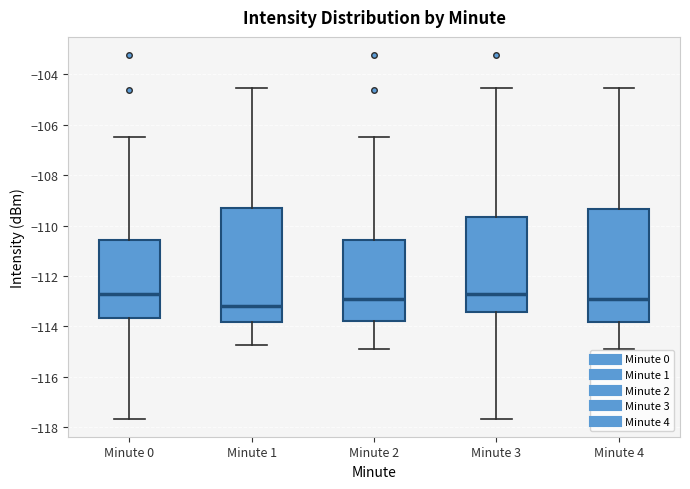

Where does the median line of the box for Minute 3 sit on the y-axis? The values are not printed on the chart, so give them approximately, as read against the axis.

-112.8